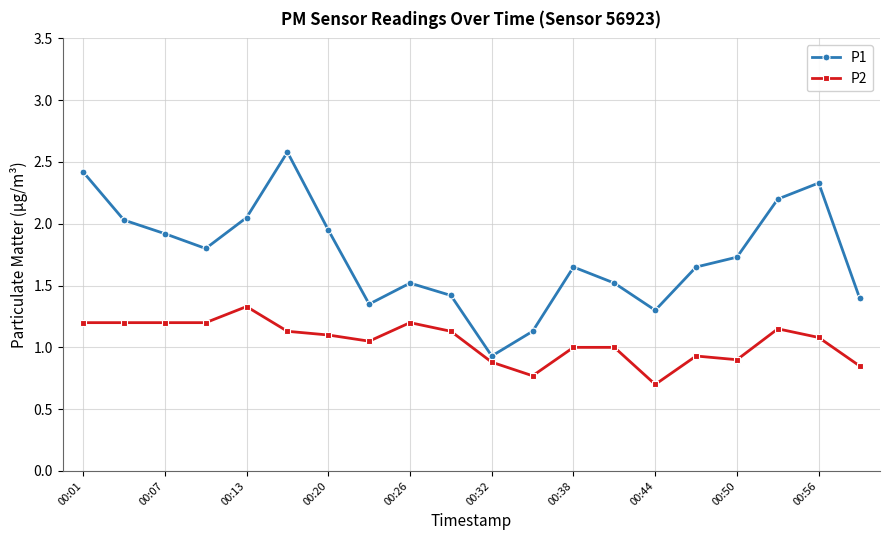

What is the value of the P2 point at the 13th from the left?

1.0